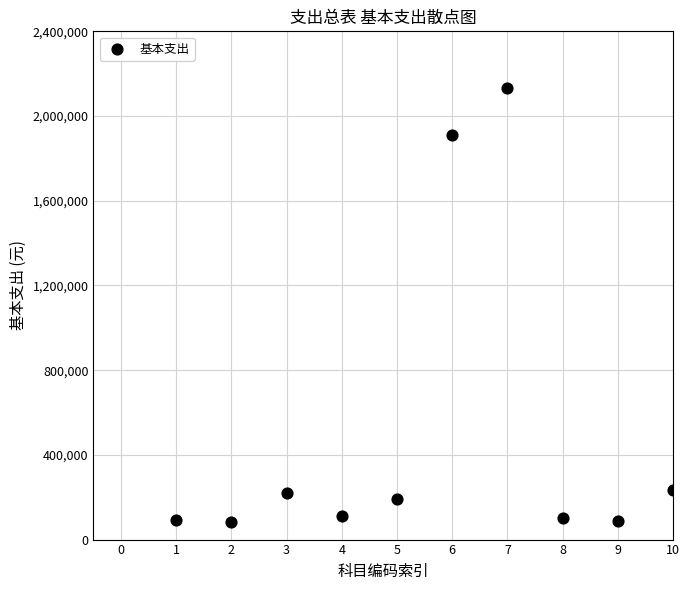

What is the average X value?

5.5